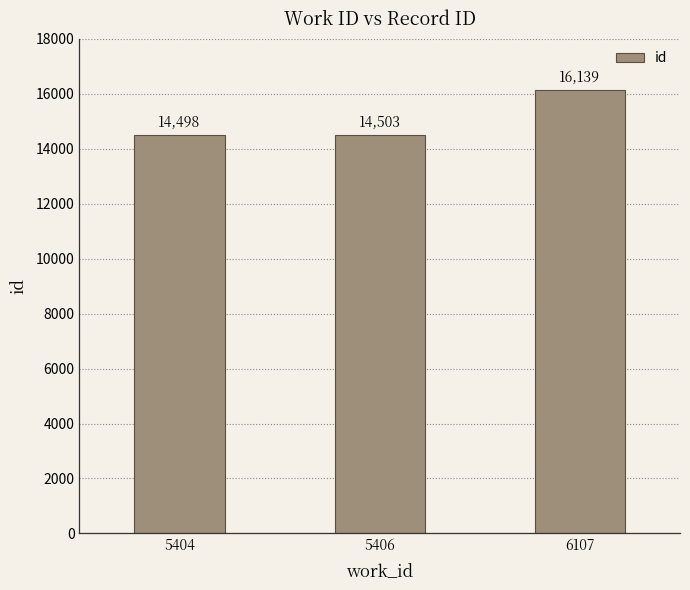

How many data points are less than 14503?

1